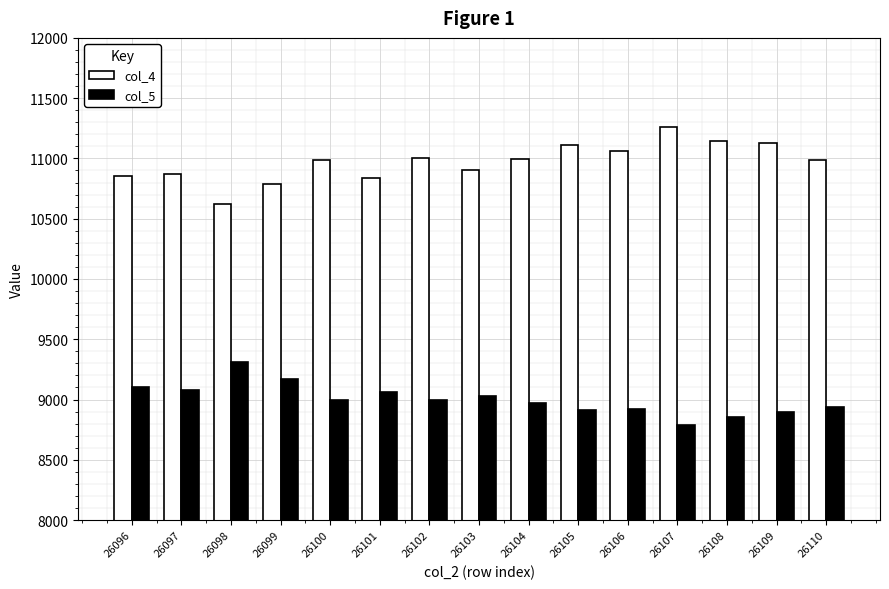

What is the value of the col_4 bar at the 8th from the left?

10903